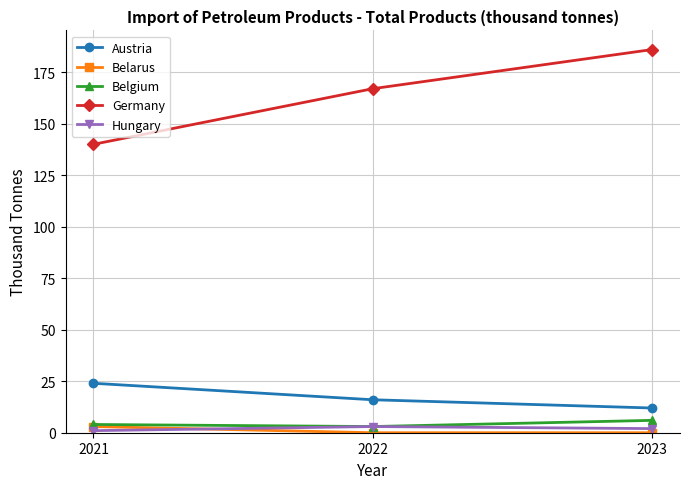

Which series has the widest spread of values?

Germany